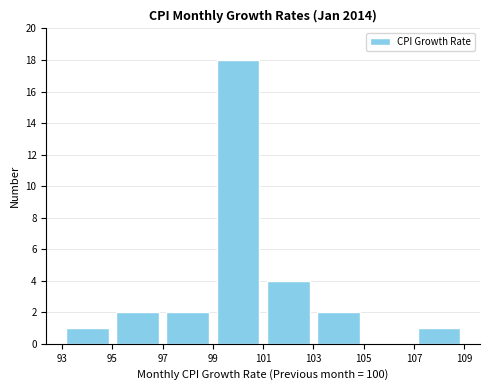

Reading left to right, transcribe this chart: for each bar, give the range it covers on the x-axis and its height. The values are not printed on the chart, so give them approximately, as read against the axis.

93 to 95: 1
95 to 97: 2
97 to 99: 2
99 to 101: 18
101 to 103: 4
103 to 105: 2
105 to 107: 0
107 to 109: 1